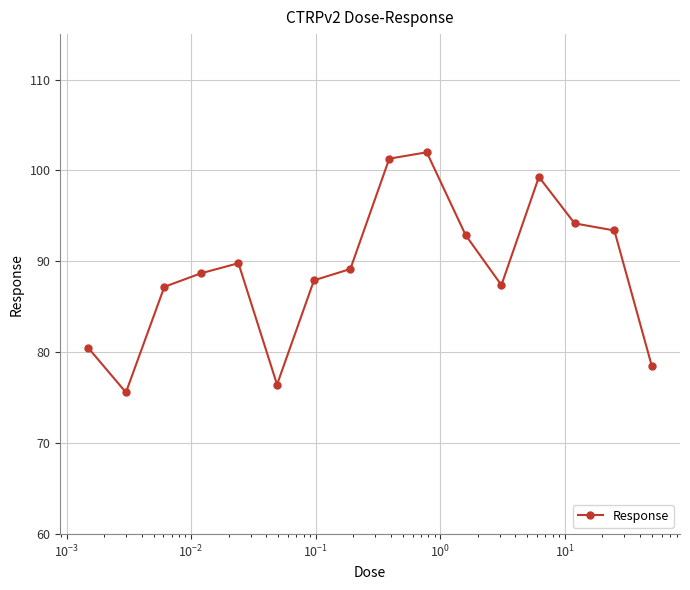

What is the average value?

89.0